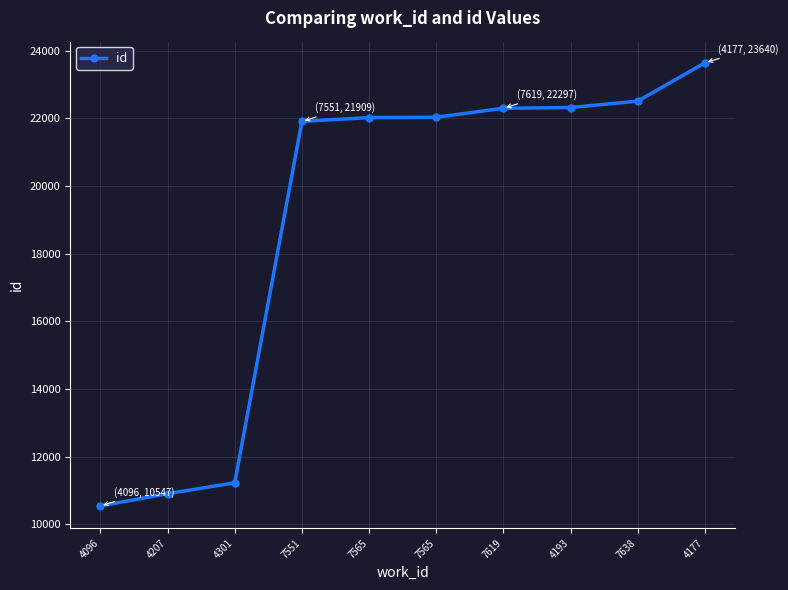

Read the value at 7619.

22297